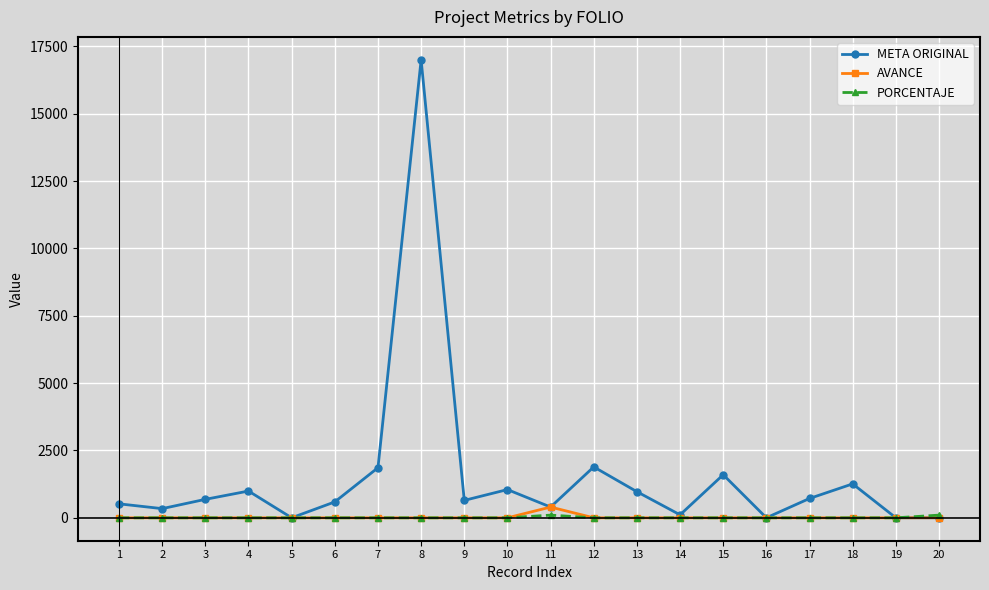

The META ORIGINAL series shows 1.0 at 16. True or false?

True